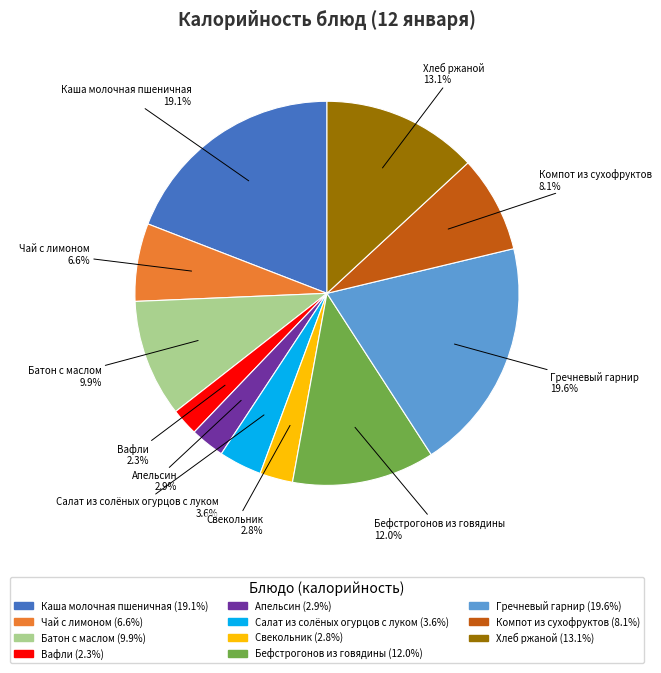

Combined, do Гречневый гарнир and Хлеб ржаной account for over 50%?

No